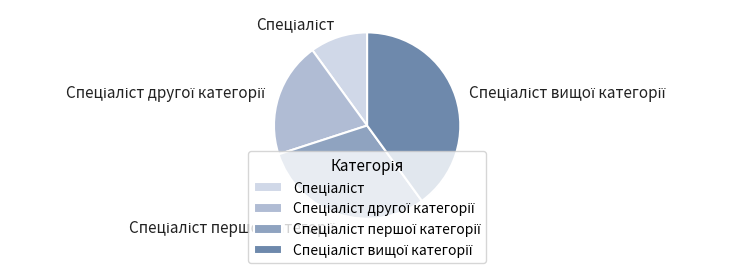

Does any single category account for the majority?

No